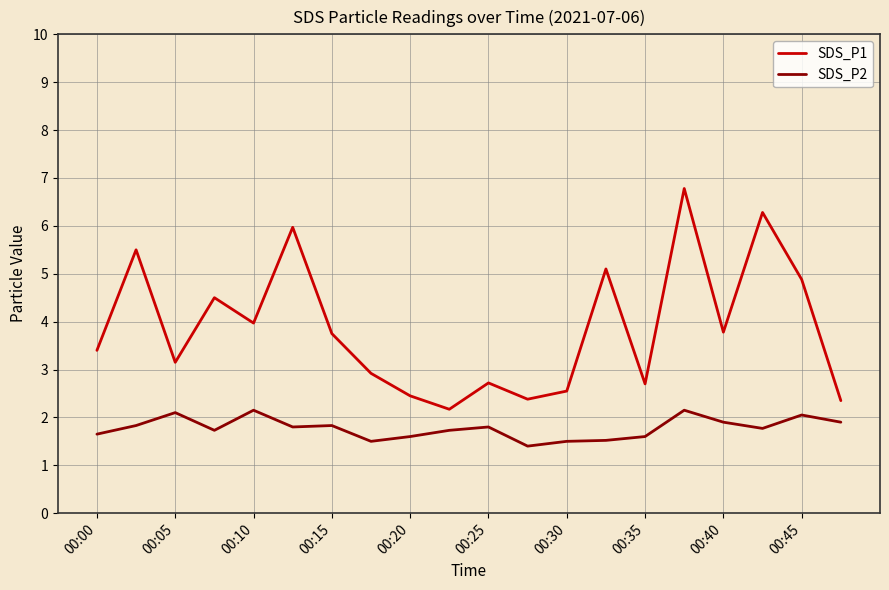

In SDS_P2, how many points are higher than both neighbors (excluding endpoints)?

6